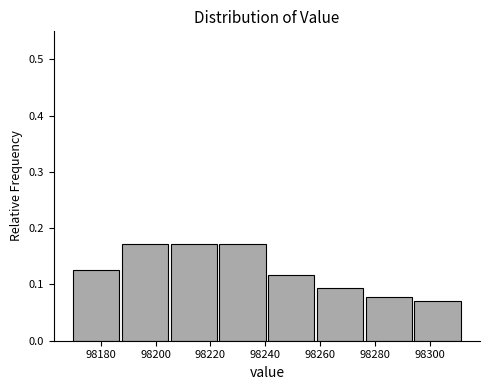

Reading left to right, list every bar in this chart as the range it spans on the x-axis followed by its height. Neither the bar edges nor the heights are printed on the chart, so give them approximately, as read against the axes.

98170 to 98188: 0.13
98188 to 98206: 0.17
98206 to 98224: 0.17
98224 to 98242: 0.17
98242 to 98258: 0.12
98258 to 98276: 0.09
98276 to 98294: 0.08
98294 to 98312: 0.07